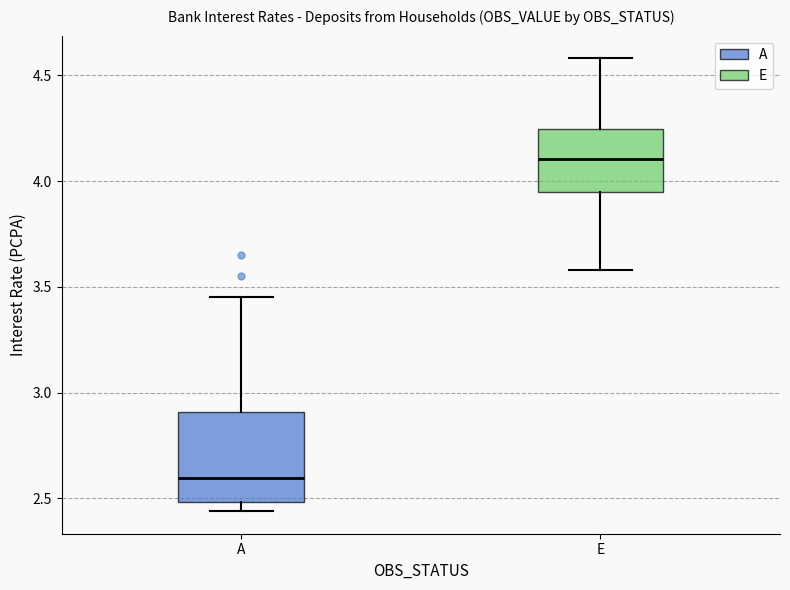

Which box has the highest median line?

E